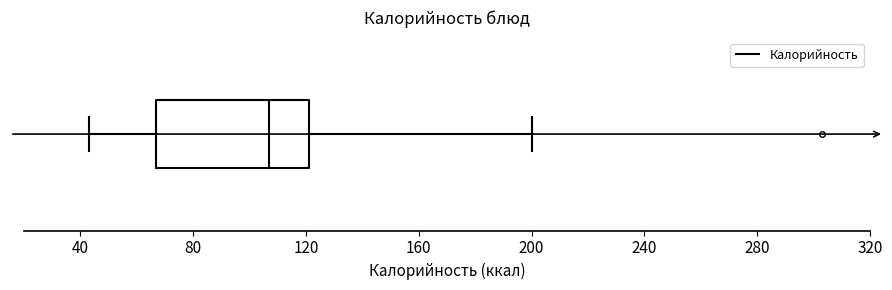

Read this box plot against the x-axis: the position of the median line, the range covered by the box, and the ends of both whiskers. The values are not printed on the chart, so give them approximately, as read against the axis.

median 105, box 65 to 120, whiskers 45 to 200